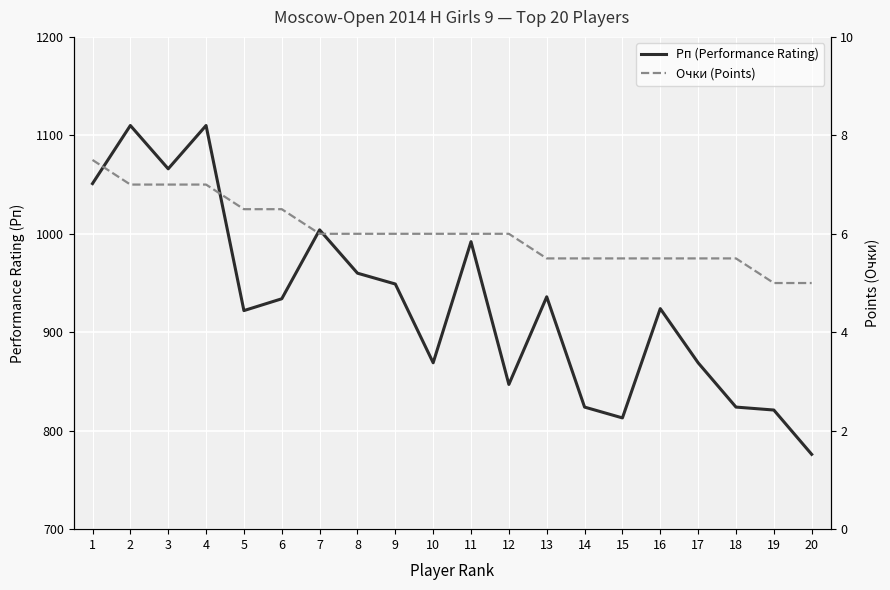

What is the difference between the maximum and minimum values in the Рп (Performance Rating) series?

334.0